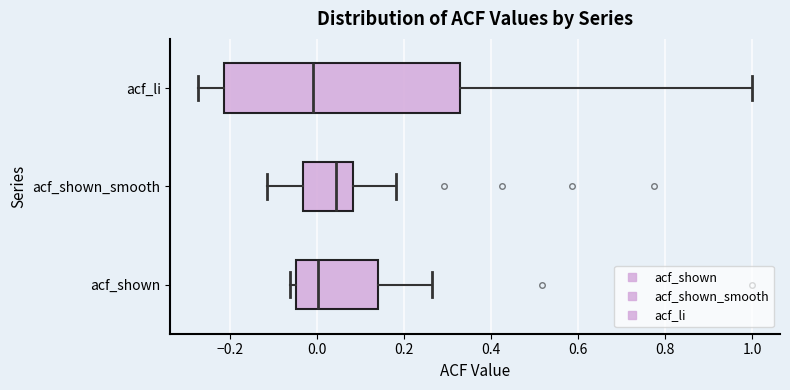

Reading bottom to top, transcribe this box plot: for each box, give where its median line is, the range the box spans, and where its two whiskers end, as read against the x-axis. The values are not printed on the chart, so give them approximately, as read against the axis.

acf_shown: median 0.00, box -0.04 to 0.14, whiskers -0.06 to 0.26
acf_shown_smooth: median 0.04, box -0.04 to 0.08, whiskers -0.12 to 0.18
acf_li: median 0.00, box -0.22 to 0.32, whiskers -0.28 to 1.00